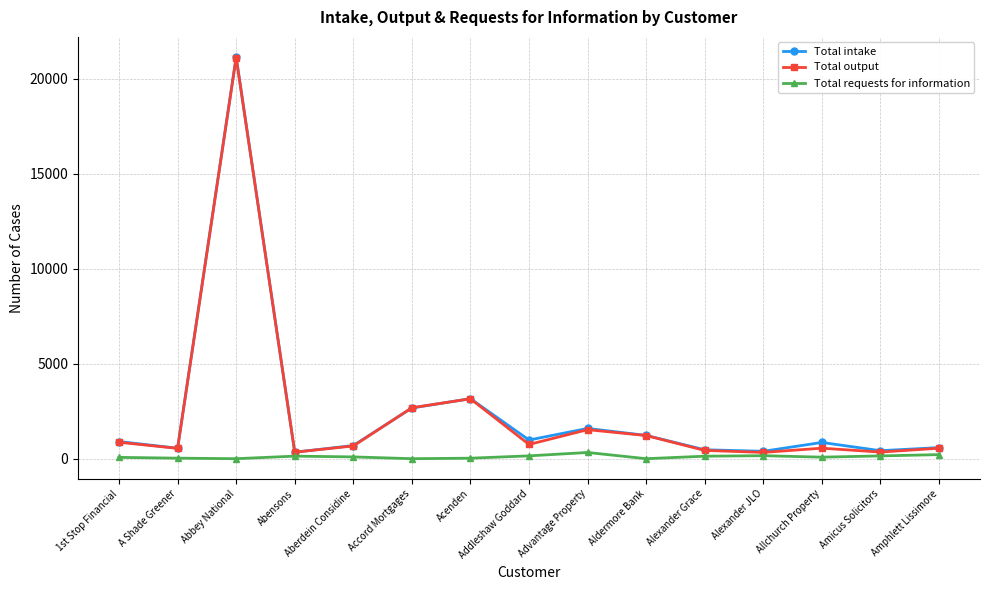

How many categories are shown in the chart?

15